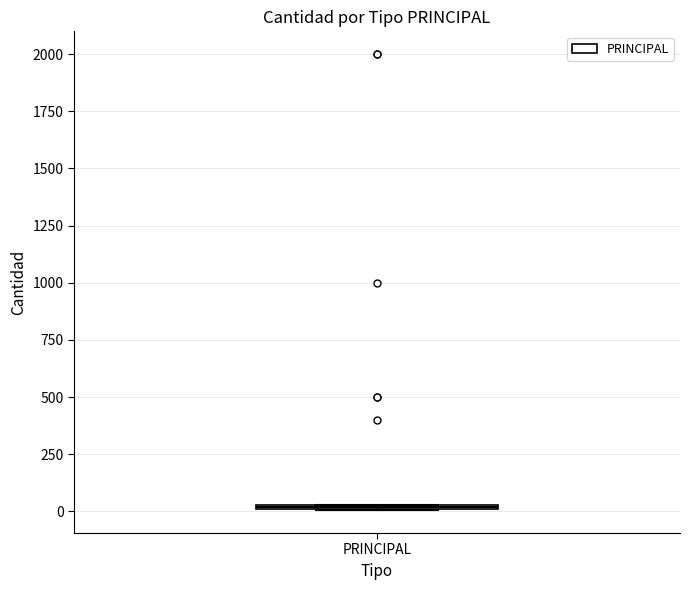

Where is the upper edge of the box for PRINCIPAL on the y-axis? The values are not printed on the chart, so give them approximately, as read against the axis.

50